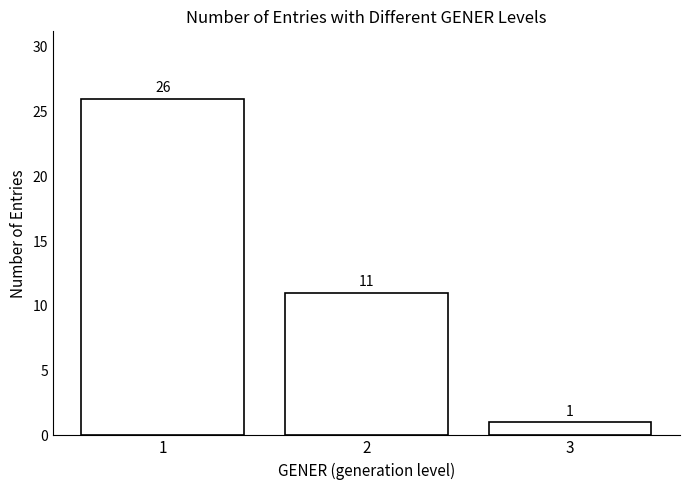

Reading left to right, transcribe this chart: for each bar, give the range it covers on the x-axis and its height.

0.5 to 1.5: 26
1.5 to 2.5: 11
2.5 to 3.5: 1